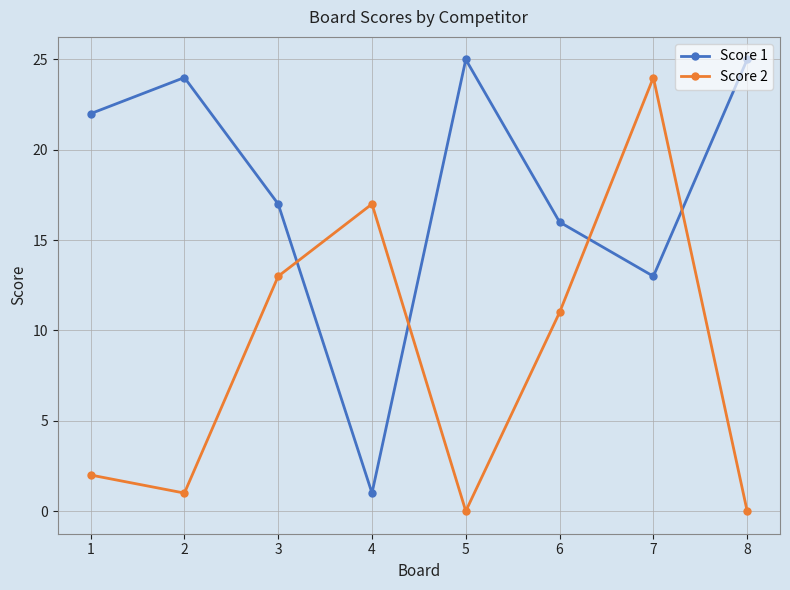

What is the value of the Score 1 point at the 7th from the left?

13